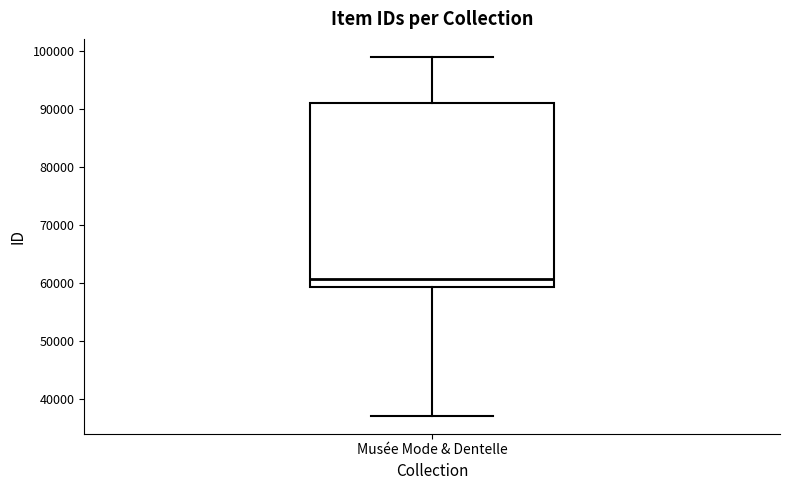

Where does the lower whisker of the box for Musée Mode & Dentelle end on the y-axis? The values are not printed on the chart, so give them approximately, as read against the axis.

37000